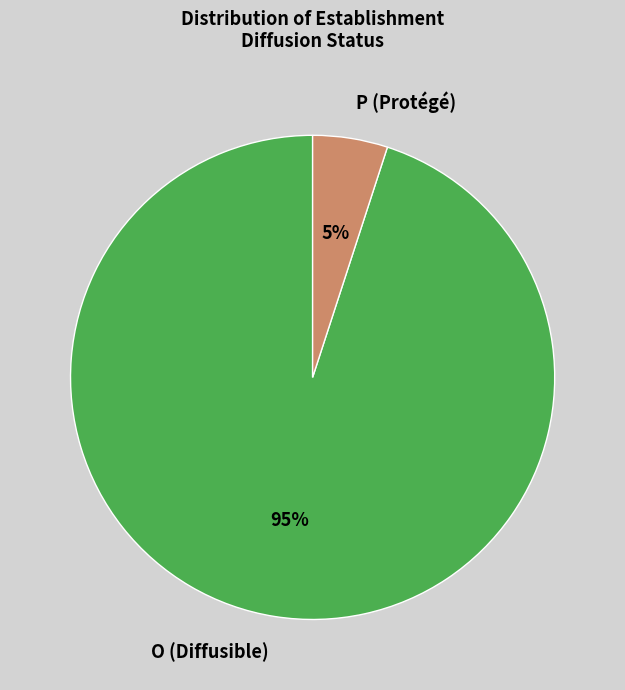

To the nearest percent, what portion does P (Protégé) represent?

5%